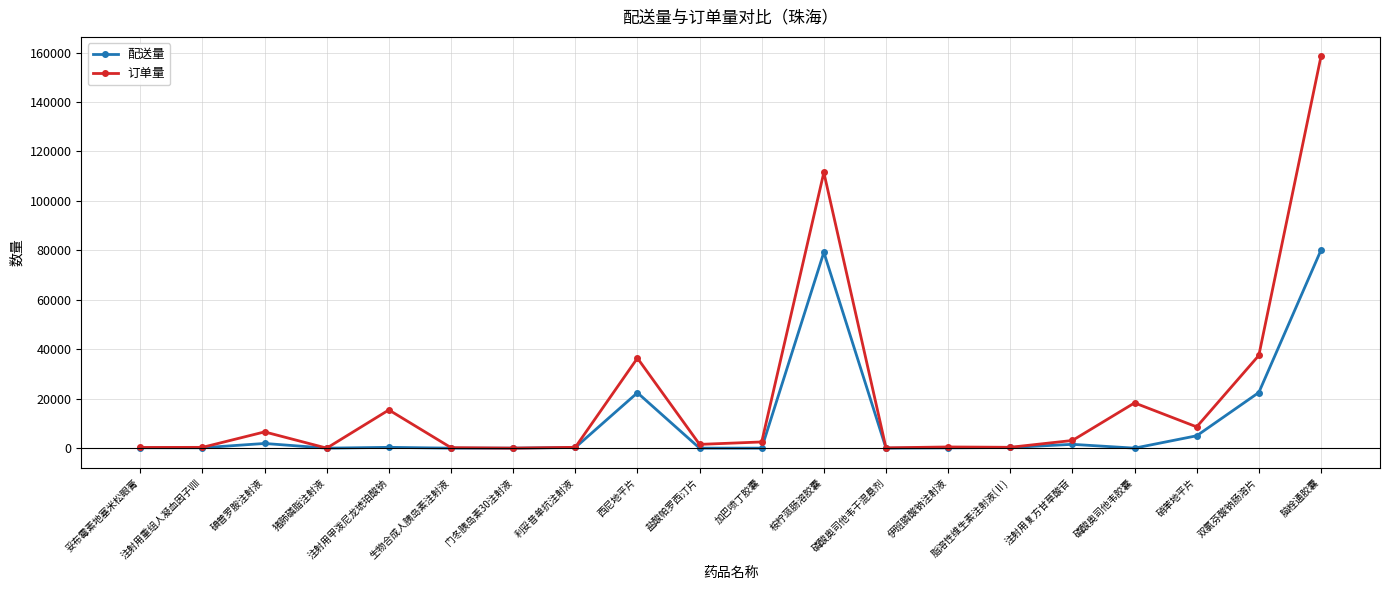

Read the 订单量 value at 桉柠蒎肠溶胶囊.

111492